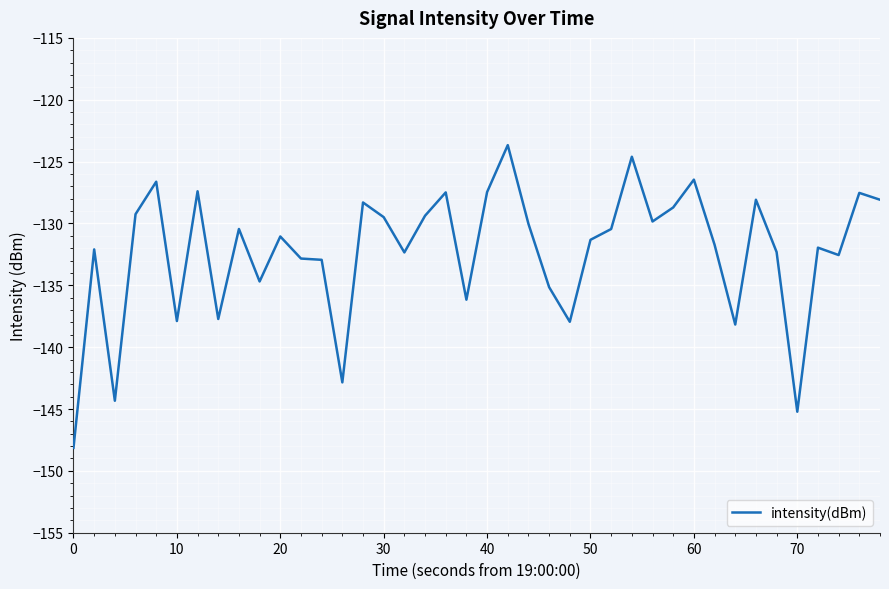

What is the greatest value displayed?

-123.7